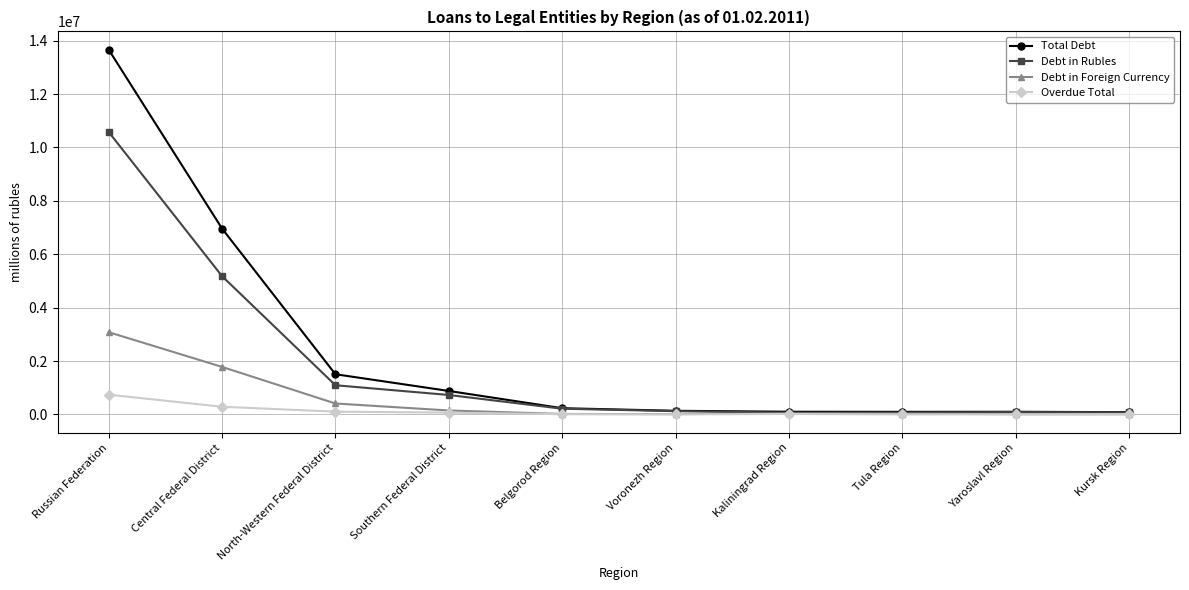

At which category is the sum across all series the highest?

Russian Federation